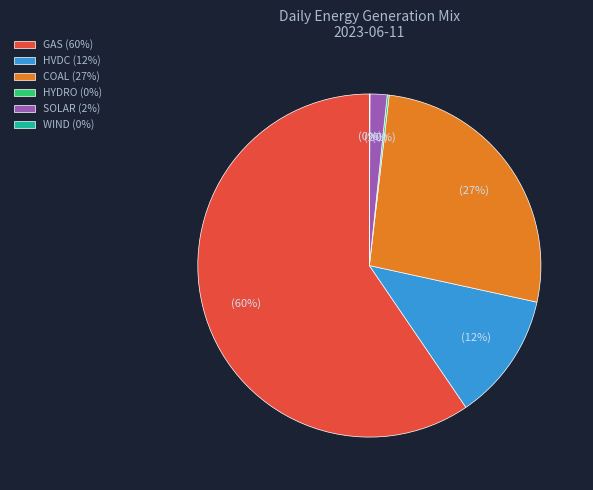

The COAL slice represents 42% of the pie. True or false?

False